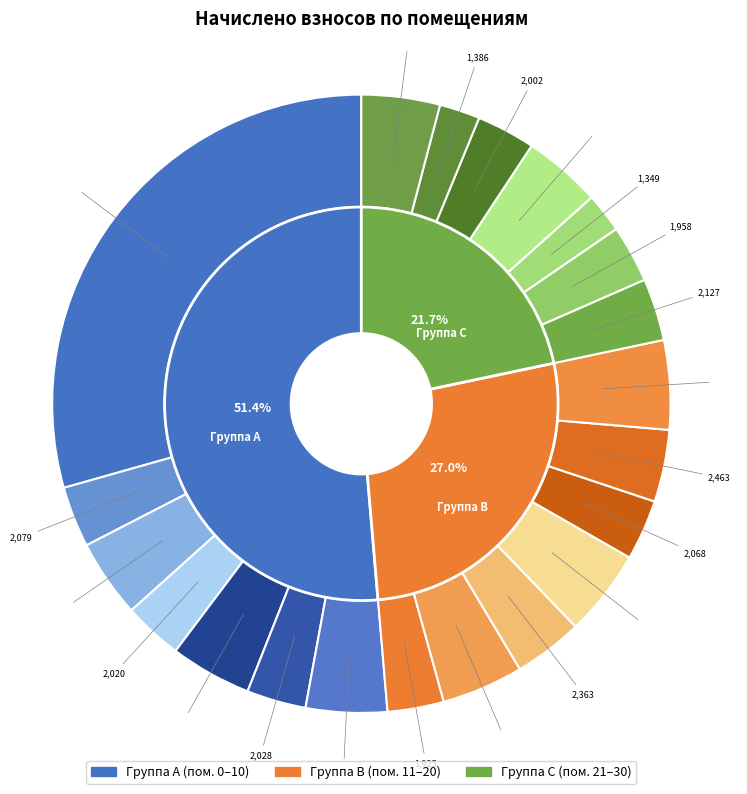

Count the number of slices in the pie.

21